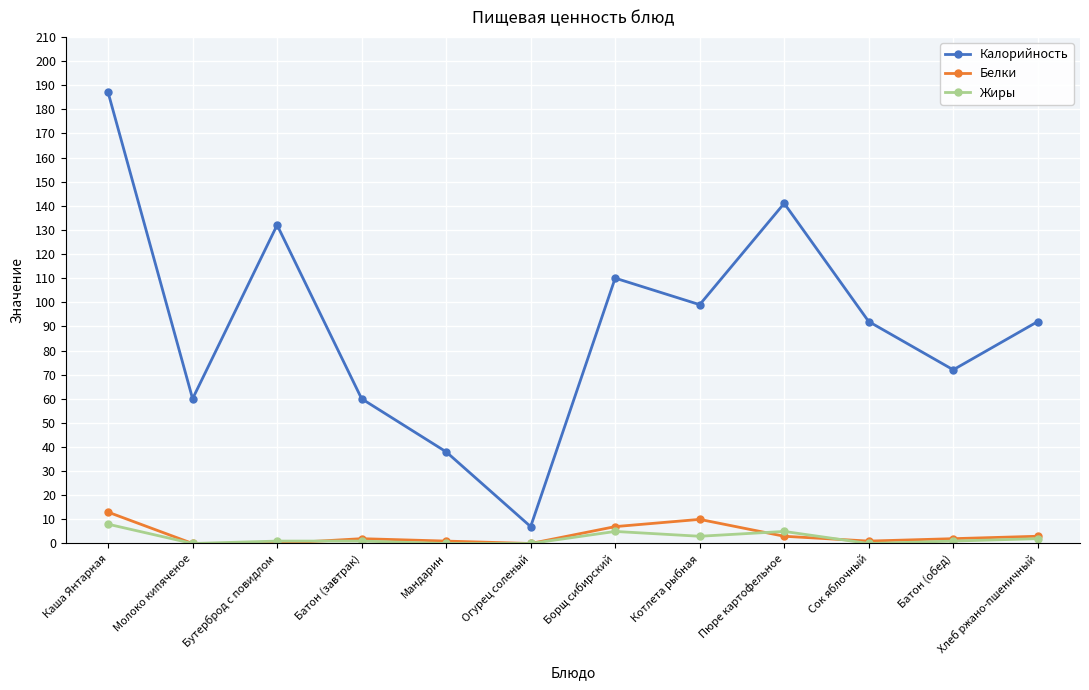

Which series has the largest total across all categories?

Калорийность